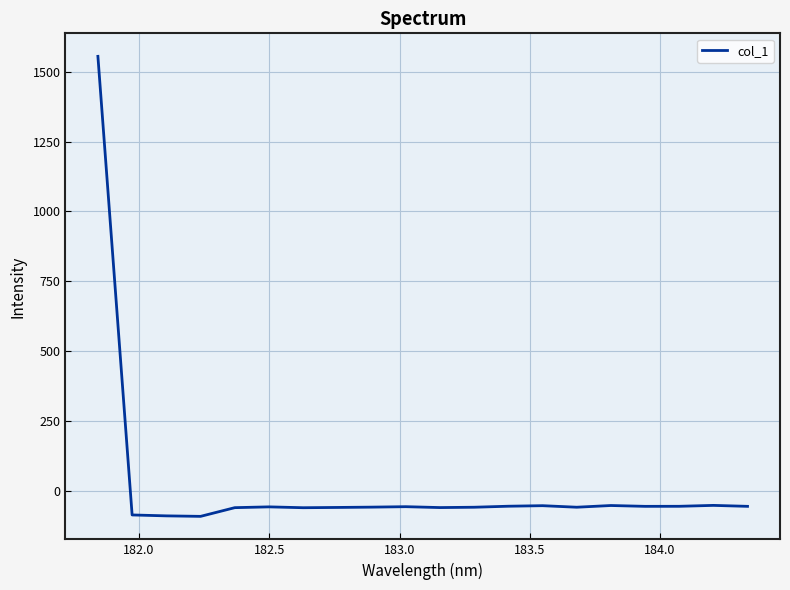

What is the minimum value shown in the chart?

-92.3